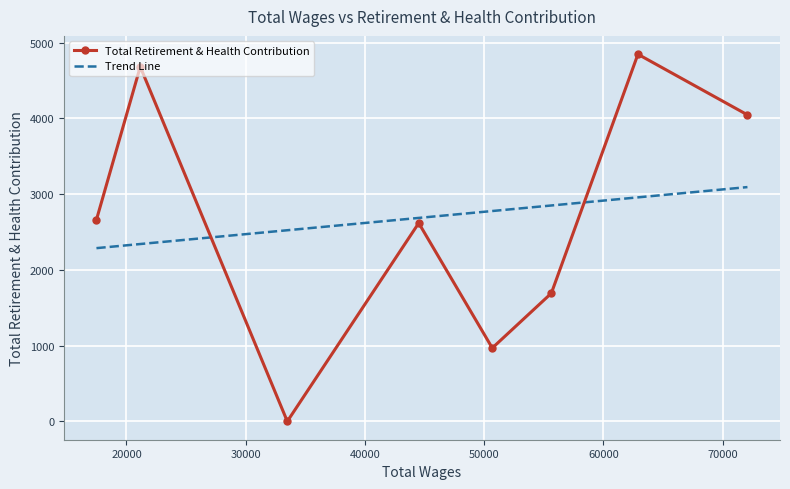

True or false: there are more than 1 points higher than both neighbors.

True